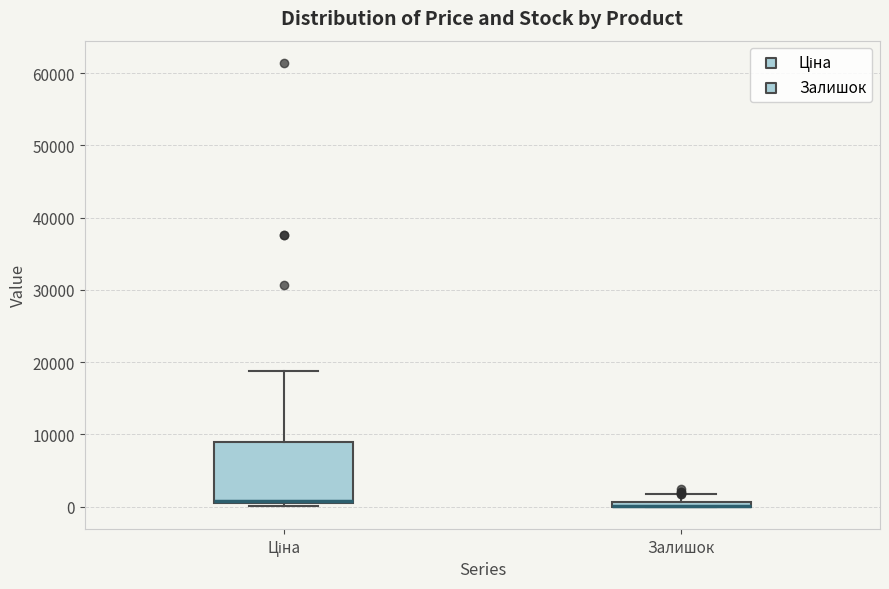

Where is the lower edge of the box for Залишок on the y-axis? The values are not printed on the chart, so give them approximately, as read against the axis.

0